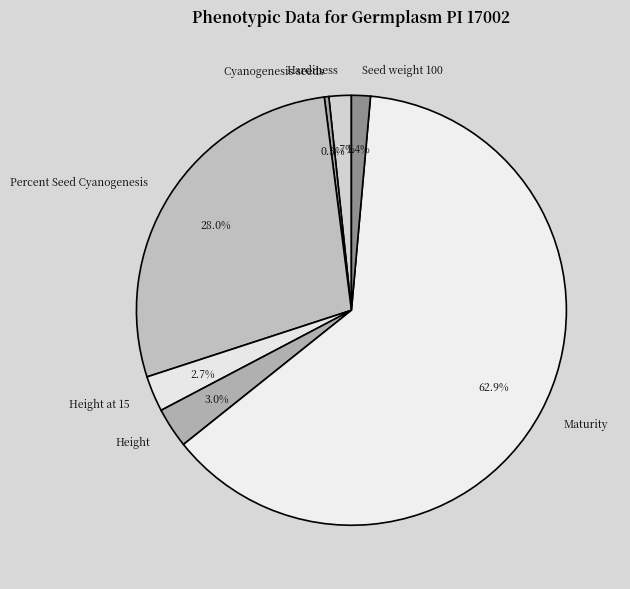

To the nearest percent, what is the combined percentage of Cyanogenesis seeds and Height?

3%